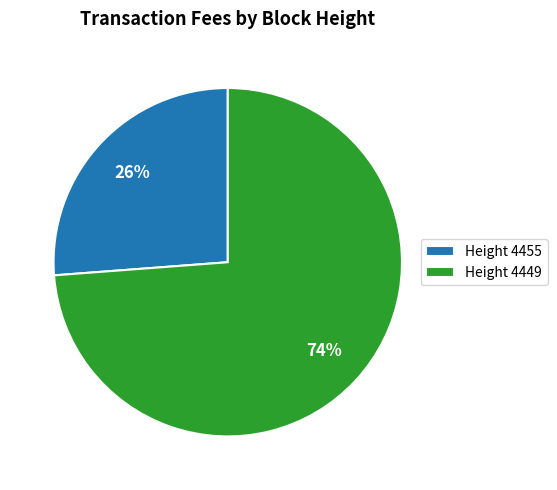

To the nearest percent, what is the combined percentage of Height 4449 and Height 4455?

100%